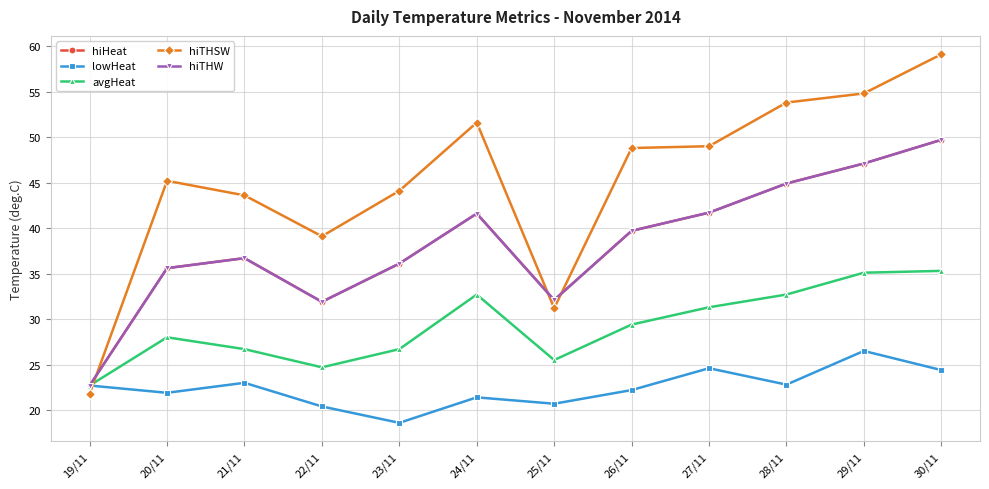

Does the chart have visible grid lines?

Yes